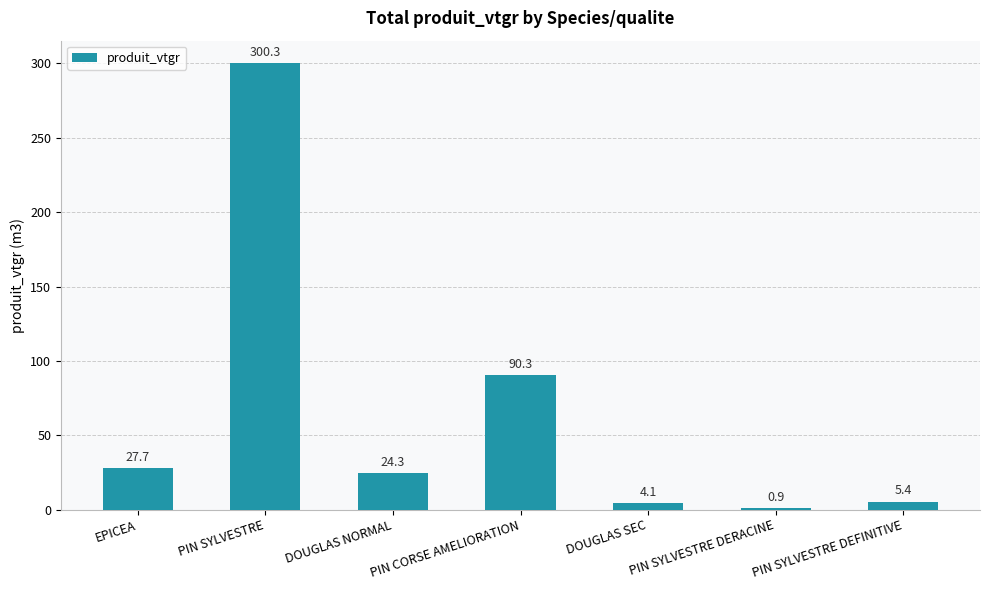

What is the change in value from PIN SYLVESTRE to PIN SYLVESTRE DERACINE?

-299.4